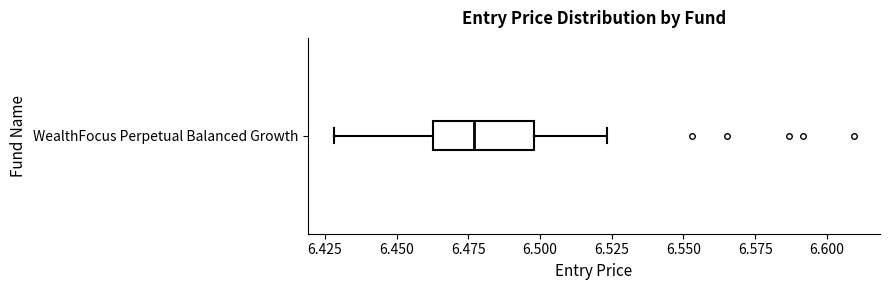

Where is the right edge of the box for WealthFocus Perpetual Balanced Growth on the x-axis? The values are not printed on the chart, so give them approximately, as read against the axis.

6.500